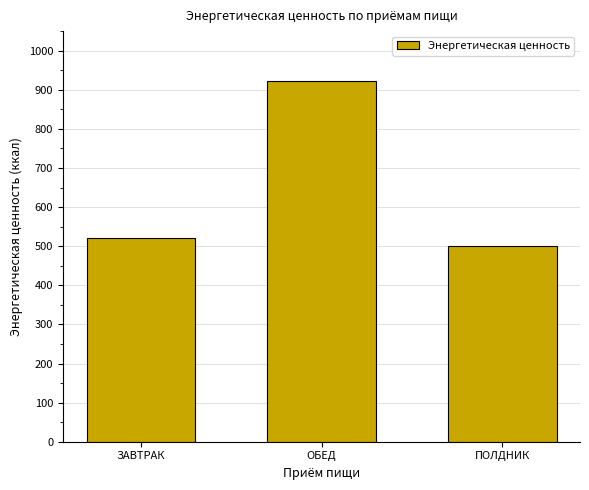

At which category does the chart reach its peak across all series?

ОБЕД